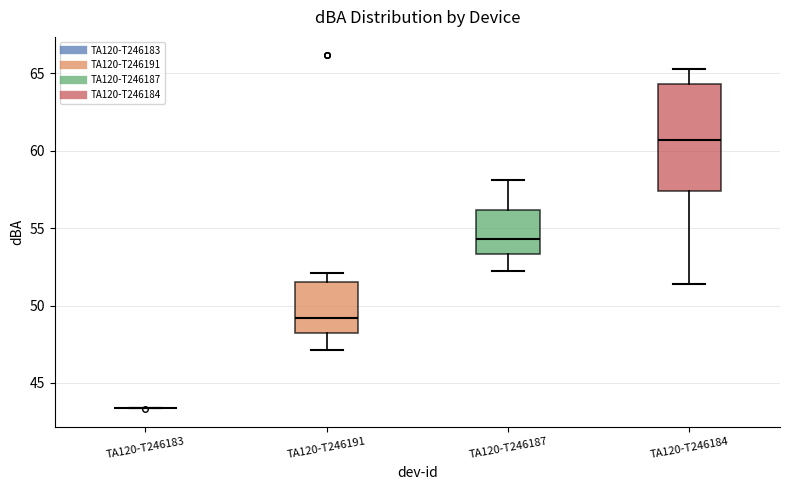

Where does the lower whisker of the box for TA120-T246184 end on the y-axis? The values are not printed on the chart, so give them approximately, as read against the axis.

51.5